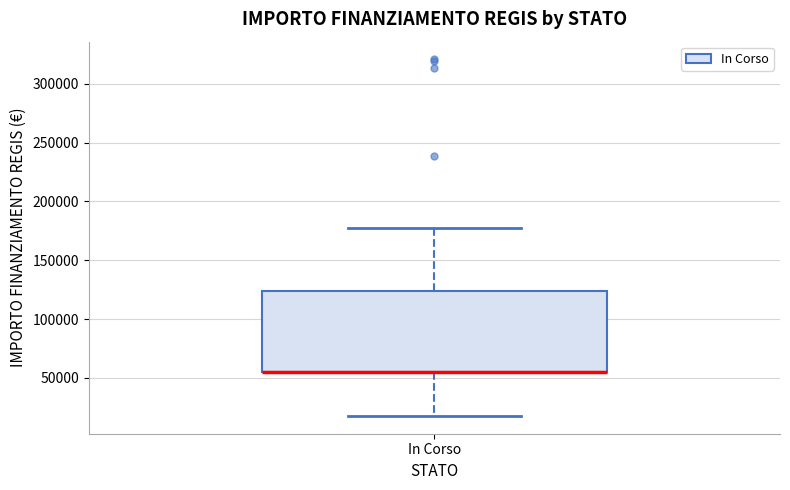

Transcribe this box plot: give where the median line is, the range the box spans, and where the two whiskers end, as read against the y-axis. The values are not printed on the chart, so give them approximately, as read against the axis.

median 55000 (drawn on the box's lower edge), box 55000 to 125000, whiskers 20000 to 175000